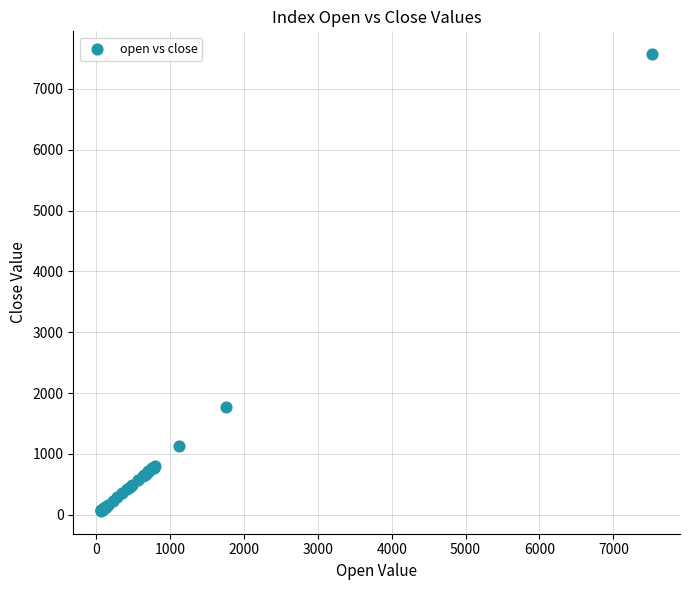

What Y value in the scatter plot is closest to 3816?

1763.6